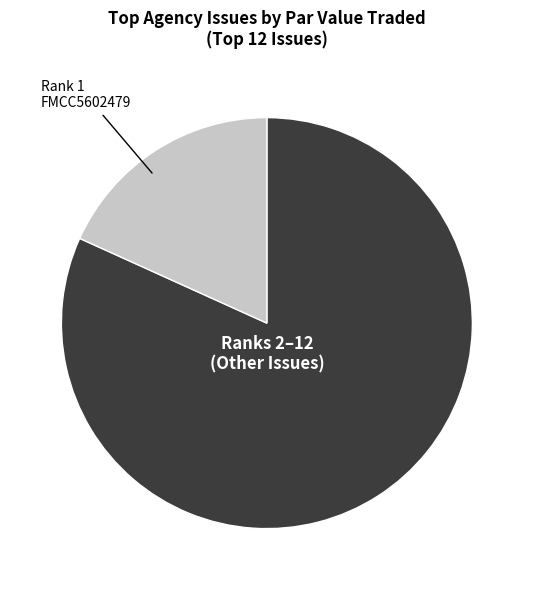

Between Rank 1 FMCC5602479 and Ranks 2–12 (Other Issues), which is larger?

Ranks 2–12 (Other Issues)